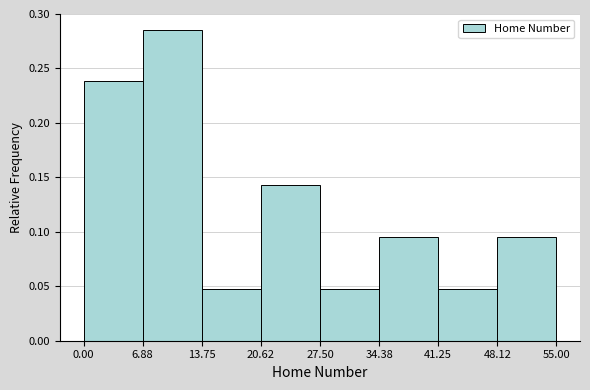

Over which range of the x-axis is the bar tallest?

6.88 to 13.75